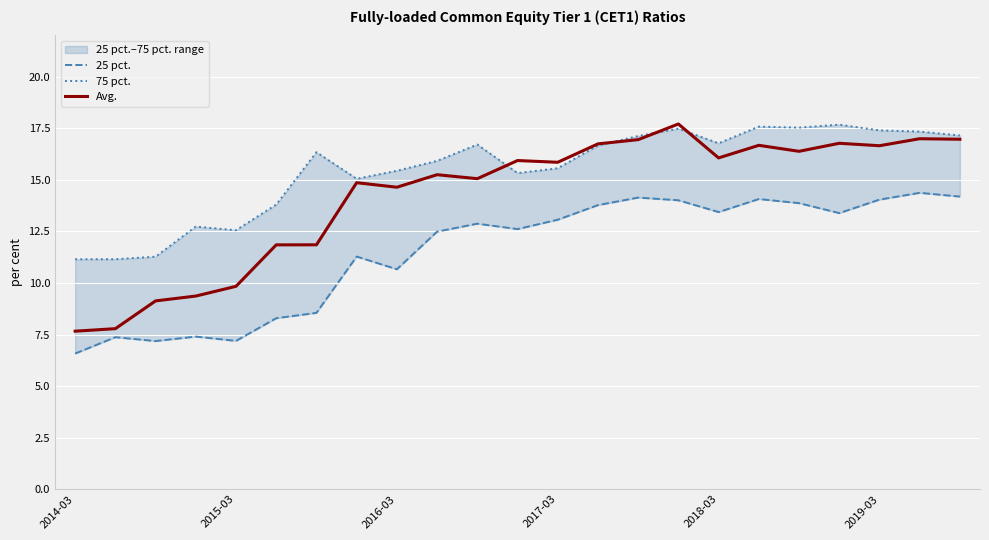

The Avg. series shows 14.6 at 2016-03. True or false?

True